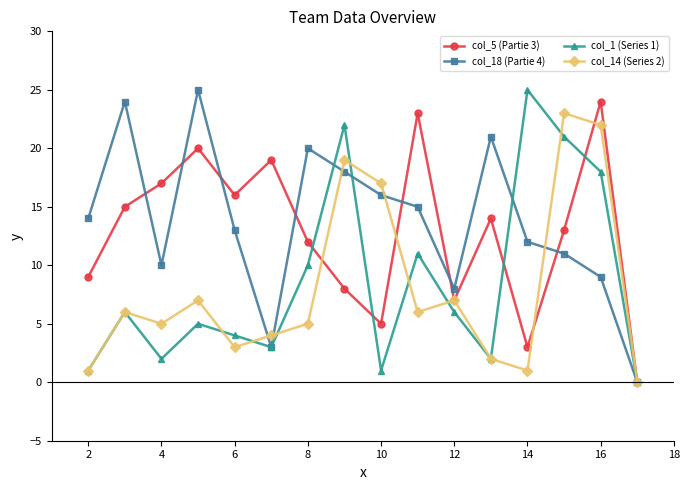

True or false: col_1 (Series 1) has more than 2 points higher than both neighbors.

True